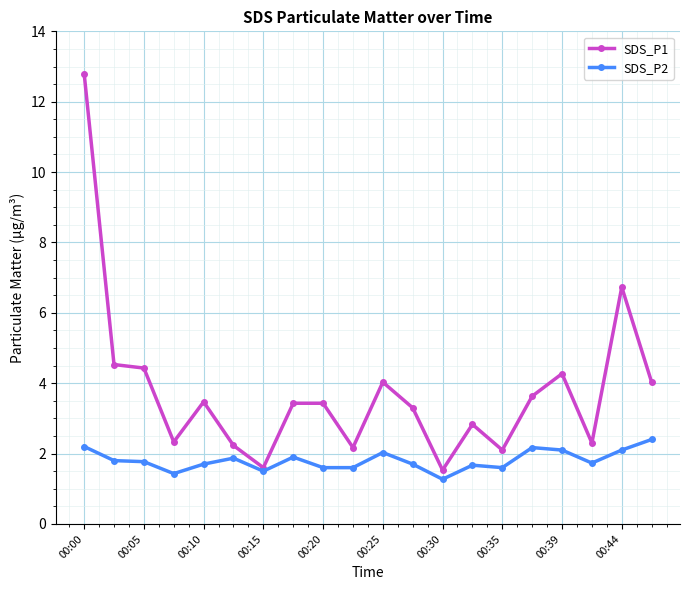

Which series has the largest total across all categories?

SDS_P1